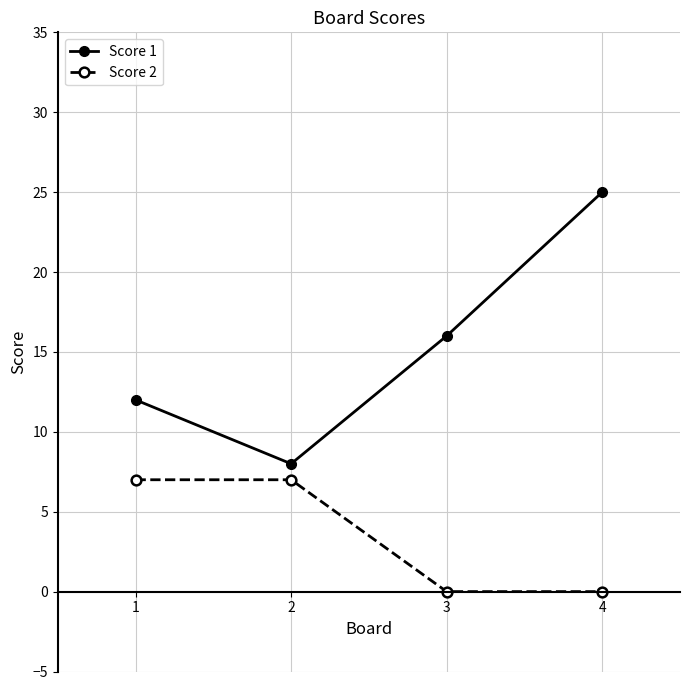

List the series in order of their peak value, highest first.

Score 1, Score 2